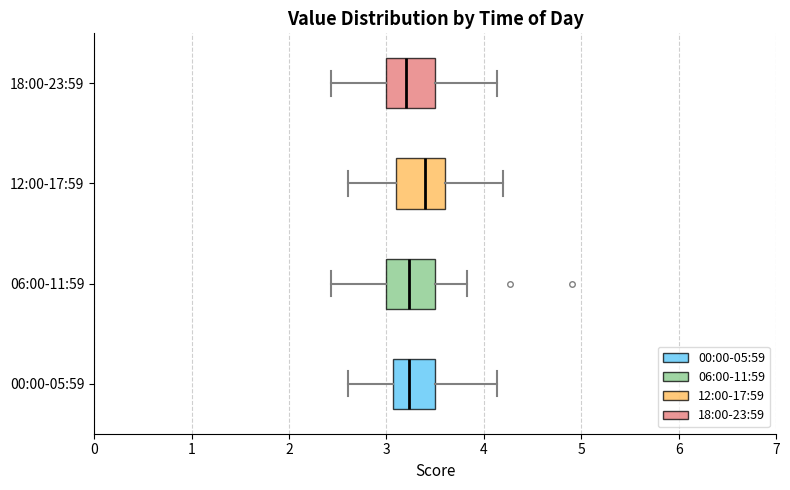

Reading bottom to top, read every box against the x-axis: the position of its median line, the range the box covers, and the ends of its whiskers. The values are not printed on the chart, so give them approximately, as read against the axis.

00:00-05:59: median 3.2, box 3.1 to 3.5, whiskers 2.6 to 4.1
06:00-11:59: median 3.2, box 3.0 to 3.5, whiskers 2.4 to 3.8
12:00-17:59: median 3.4, box 3.1 to 3.6, whiskers 2.6 to 4.2
18:00-23:59: median 3.2, box 3.0 to 3.5, whiskers 2.4 to 4.1